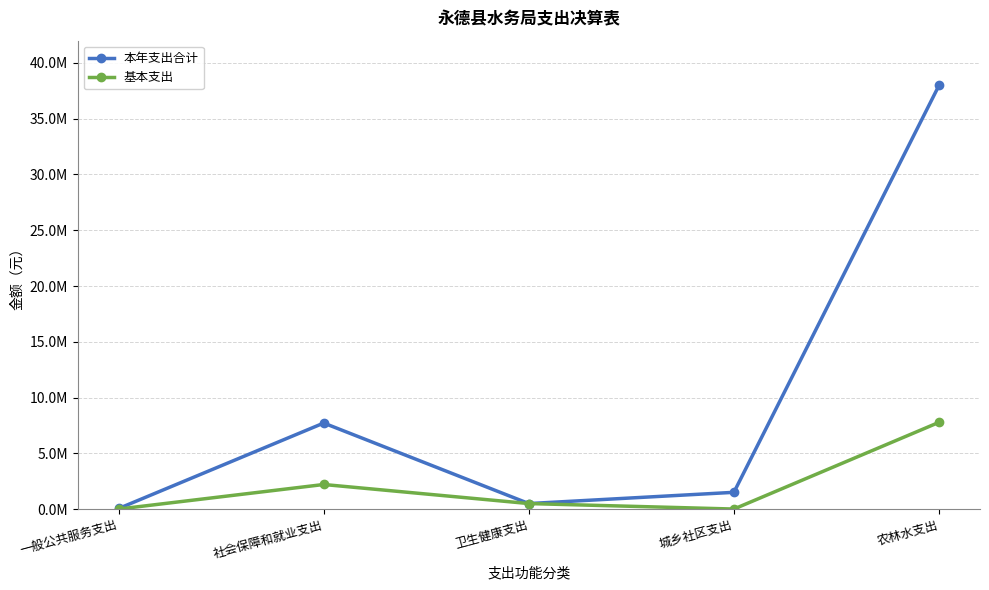

True or false: 本年支出合计 has more than 1 points higher than both neighbors.

False